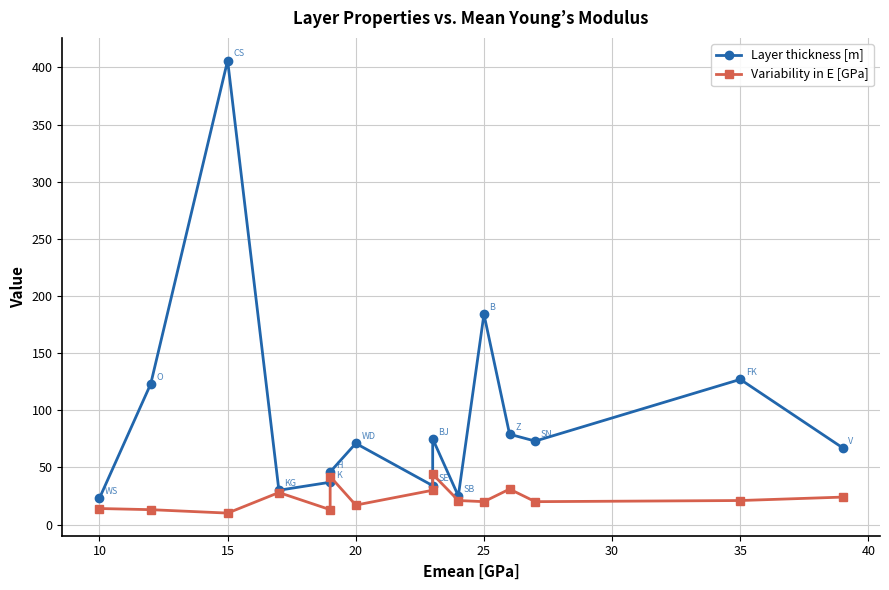

What is the highest value of the Layer thickness [m] series?

406